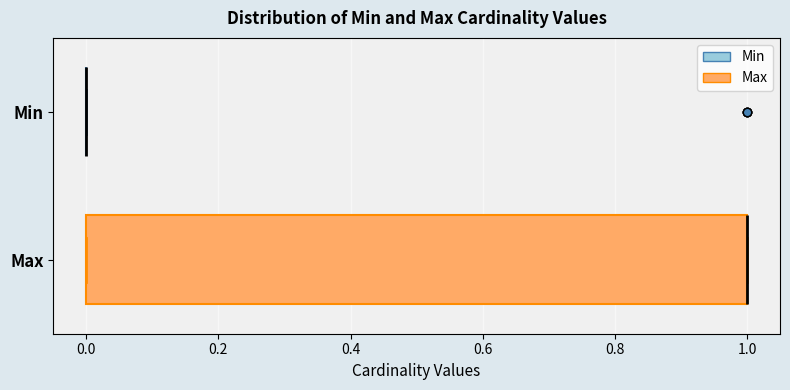

Reading bottom to top, transcribe this box plot: for each box, give where its median line is, the range the box spans, and where its two whiskers end, as read against the x-axis. The values are not printed on the chart, so give them approximately, as read against the axis.

Max: median 1 (drawn on the box's right edge), box 0 to 1, whiskers 0 to 1
Min: box collapsed to a line at 0, whiskers 0 to 0